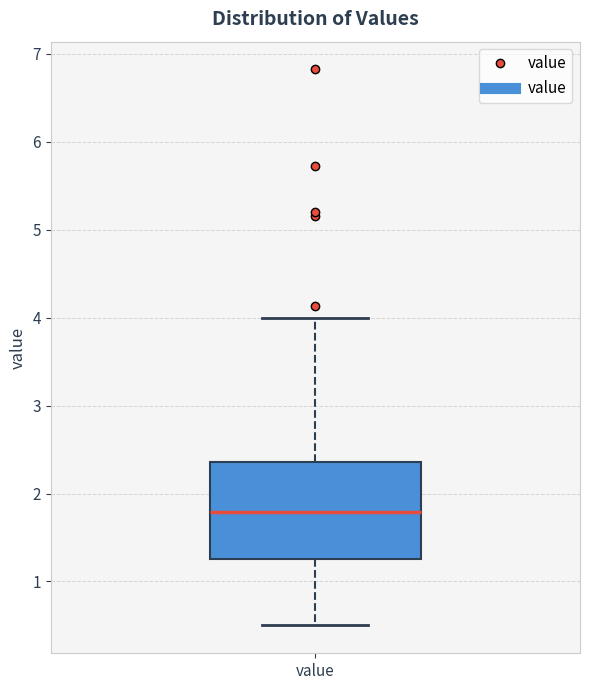

Where is the lower edge of the box for value on the y-axis? The values are not printed on the chart, so give them approximately, as read against the axis.

1.3